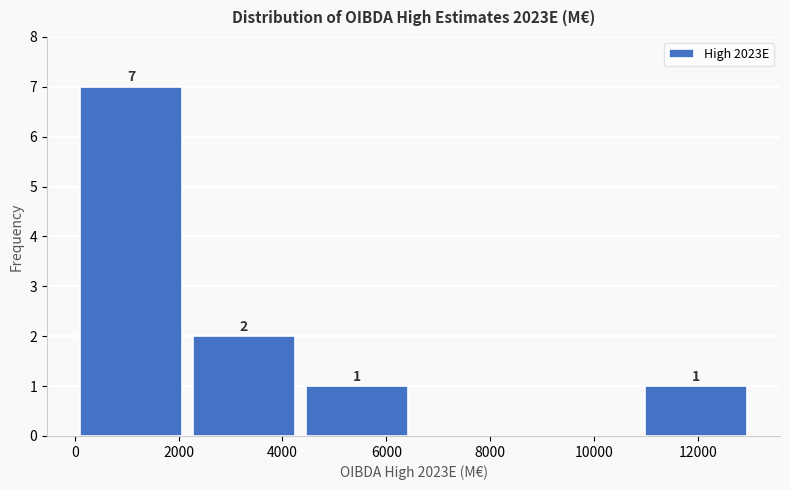

Which range on the x-axis has the tallest bar?

200 to 2200